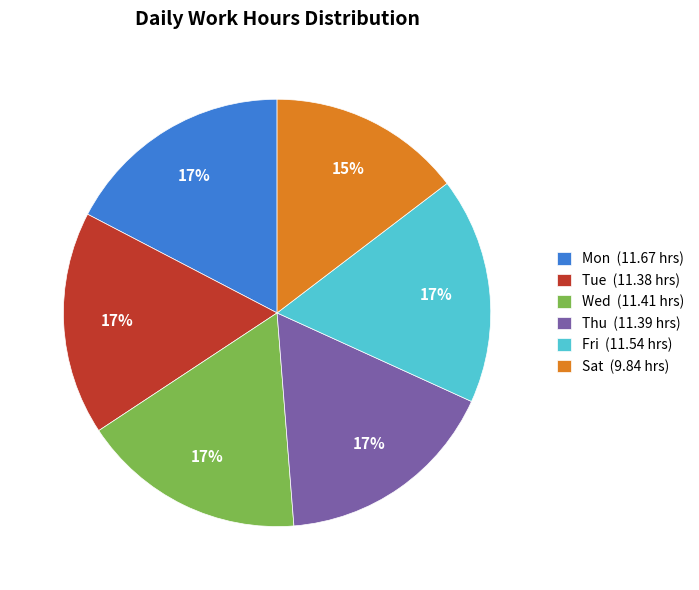

Is it true that Wed (11.41 hrs) is 2% of the pie?

False